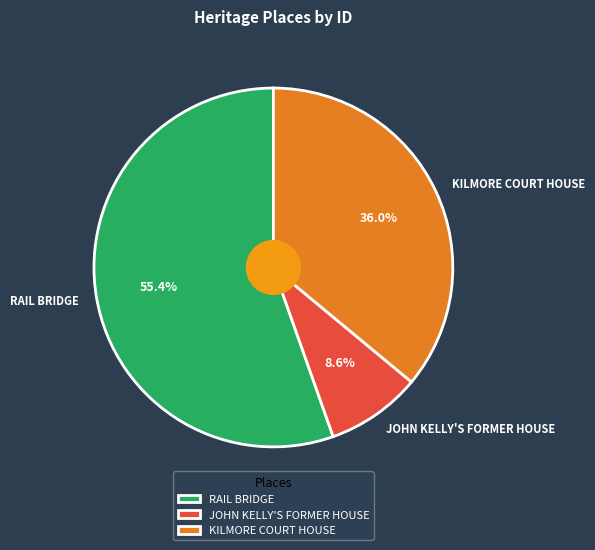

Which category has the biggest portion of the pie?

RAIL BRIDGE